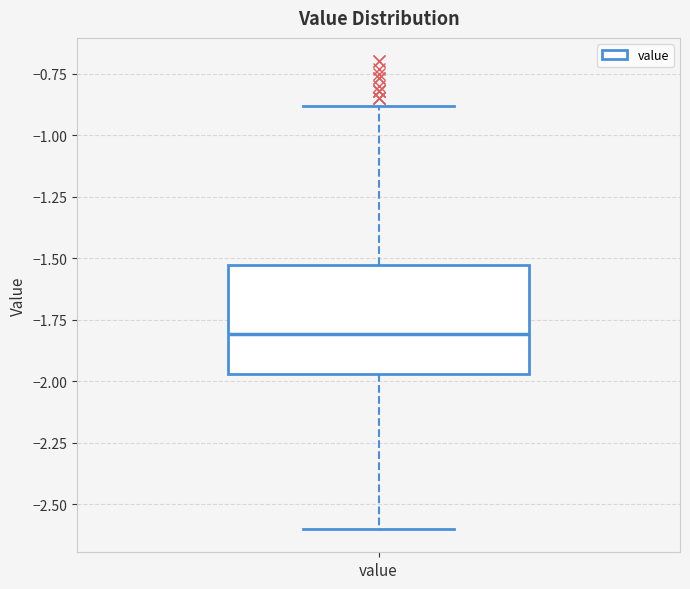

Read this box plot against the y-axis: the position of the median line, the range covered by the box, and the ends of both whiskers. The values are not printed on the chart, so give them approximately, as read against the axis.

median -1.80, box -1.95 to -1.55, whiskers -2.60 to -0.90